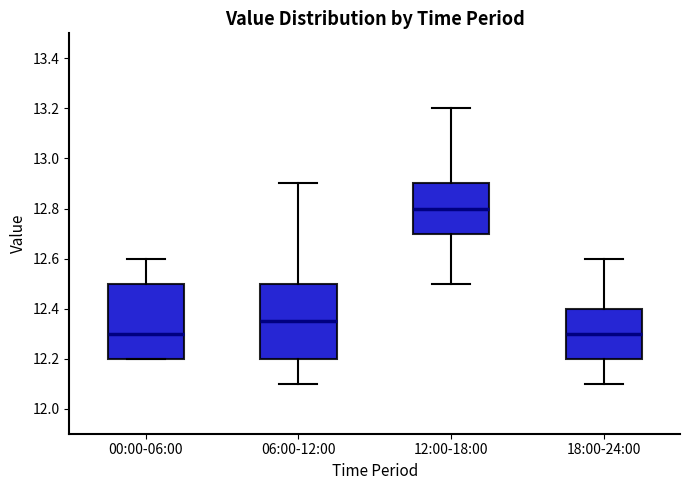

Reading left to right, transcribe this box plot: for each box, give where its median line is, the range the box spans, and where its two whiskers end, as read against the y-axis. The values are not printed on the chart, so give them approximately, as read against the axis.

00:00-06:00: median 12.30, box 12.20 to 12.50, whiskers 12.20 to 12.60
06:00-12:00: median 12.36, box 12.20 to 12.50, whiskers 12.10 to 12.90
12:00-18:00: median 12.80, box 12.70 to 12.90, whiskers 12.50 to 13.20
18:00-24:00: median 12.30, box 12.20 to 12.40, whiskers 12.10 to 12.60